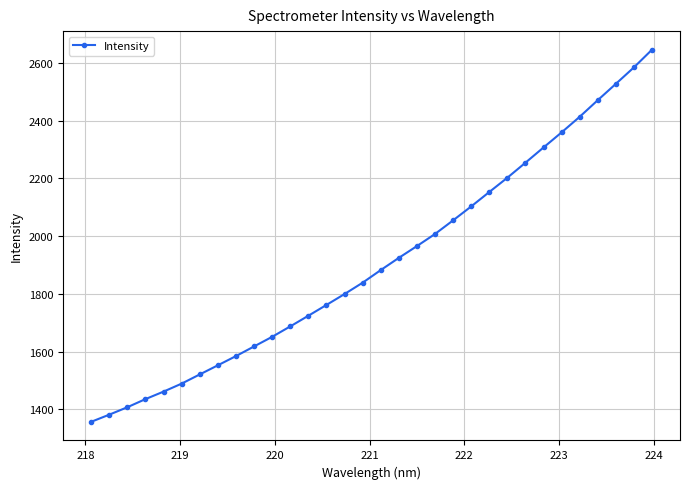

What is the difference between the maximum and second lowest values?

1264.3